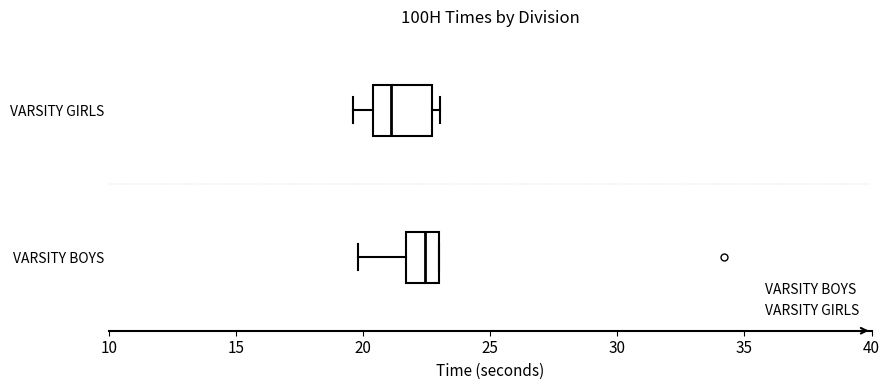

Which box has the furthest to the right median line?

VARSITY BOYS